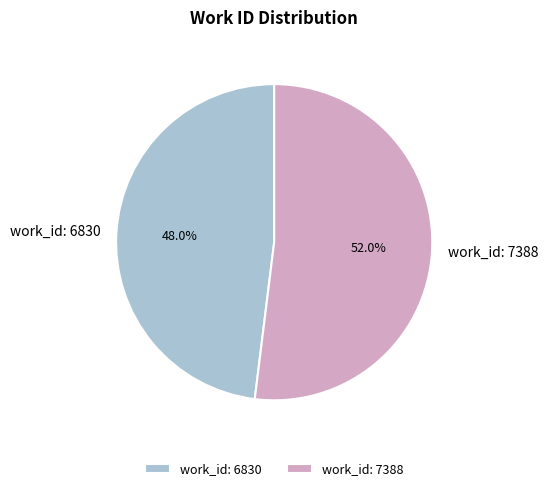

To the nearest percent, what portion does work_id: 7388 represent?

52%